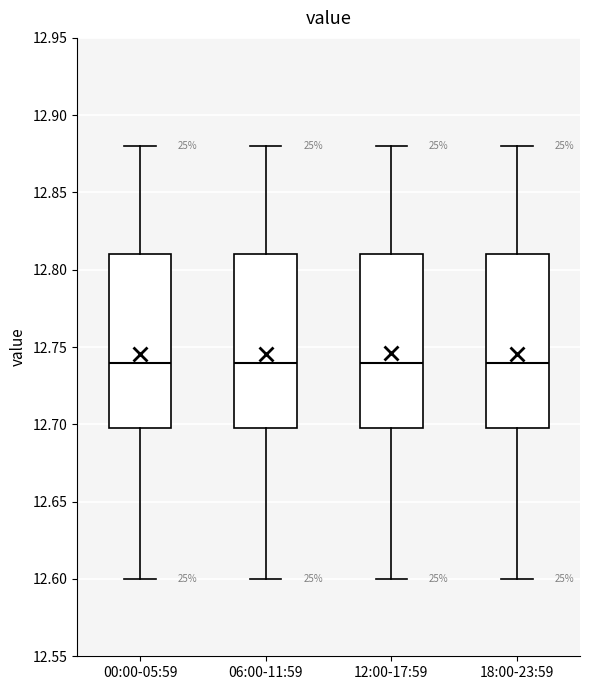

Where does the upper whisker of the box for 18:00-23:59 end on the y-axis? The values are not printed on the chart, so give them approximately, as read against the axis.

12.88